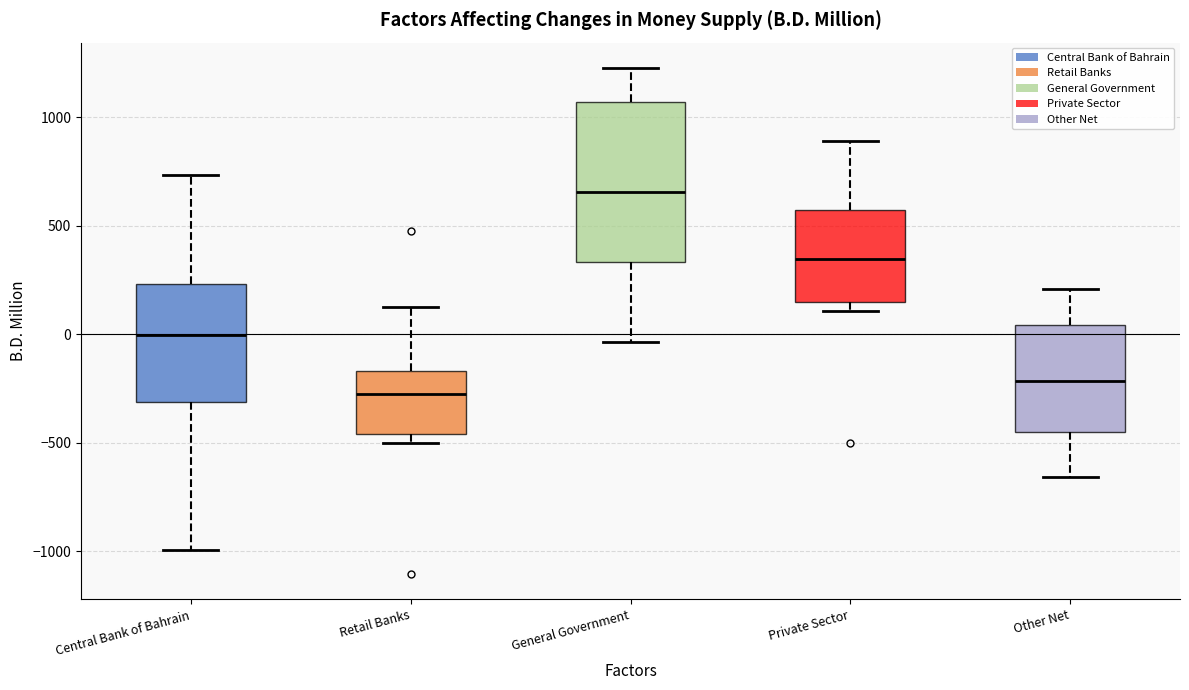

Reading left to right, transcribe this box plot: for each box, give where its median line is, the range the box spans, and where its two whiskers end, as read against the y-axis. The values are not printed on the chart, so give them approximately, as read against the axis.

Central Bank of Bahrain: median 0, box -300 to 250, whiskers -1000 to 750
Retail Banks: median -250, box -450 to -150, whiskers -500 to 150
General Government: median 650, box 350 to 1050, whiskers -50 to 1250
Private Sector: median 350, box 150 to 550, whiskers 100 to 900
Other Net: median -200, box -450 to 50, whiskers -650 to 200